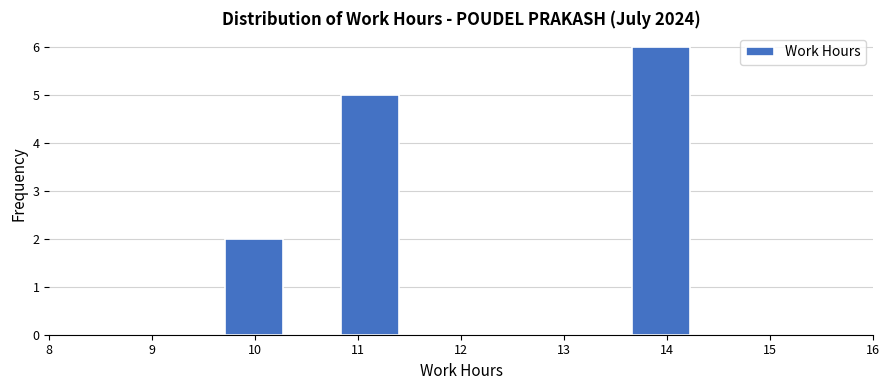

Reading left to right, transcribe this chart: for each bar, give the range it covers on the x-axis and its height. Neither the bar edges nor the heights are printed on the chart, so give them approximately, as read against the axes.

9.7 to 10.3: 2
10.3 to 10.8: 0
10.8 to 11.4: 5
11.4 to 12.0: 0
12.0 to 12.5: 0
12.5 to 13.1: 0
13.1 to 13.7: 0
13.7 to 14.2: 6